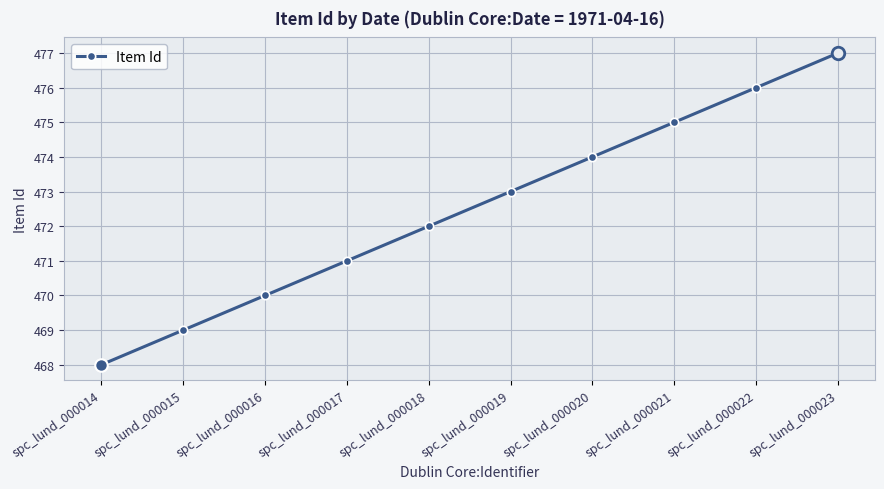

Approximately how many times larger is the value at spc_lund_000015 compared to spc_lund_000014?

1.0